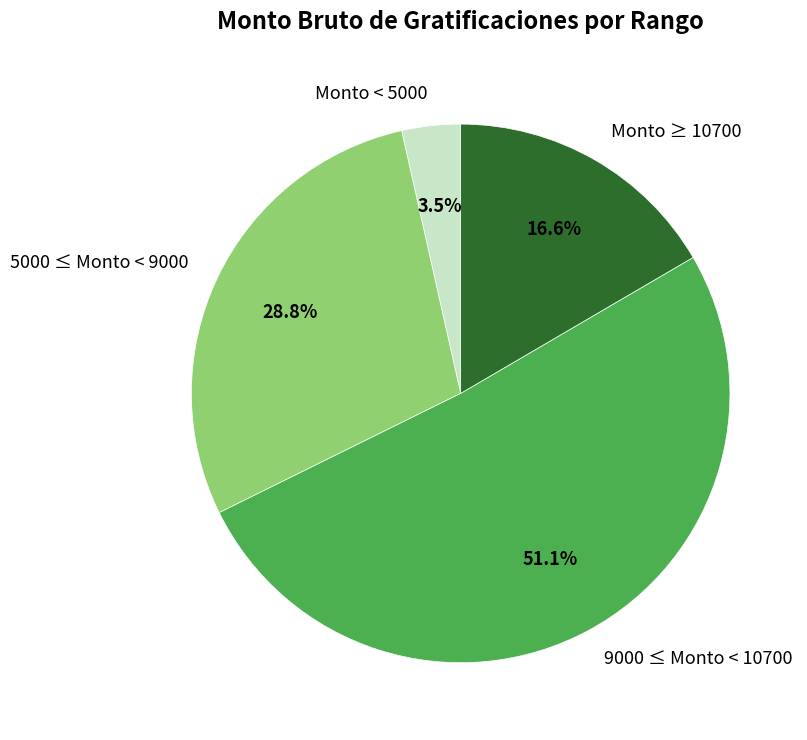

Approximately how many times larger is the value at Monto ≥ 10700 compared to Monto < 5000?

4.7